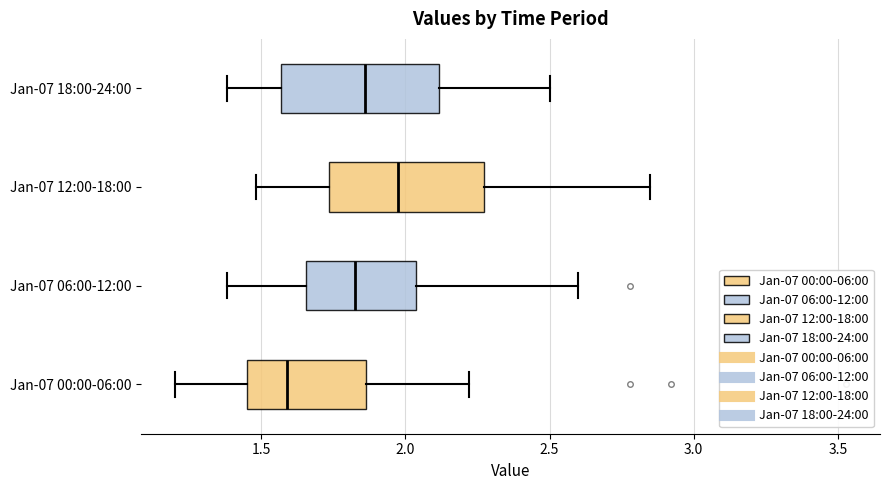

Reading bottom to top, transcribe this box plot: for each box, give where its median line is, the range the box spans, and where its two whiskers end, as read against the x-axis. The values are not printed on the chart, so give them approximately, as read against the axis.

Jan-07 00:00-06:00: median 1.60, box 1.45 to 1.85, whiskers 1.20 to 2.20
Jan-07 06:00-12:00: median 1.85, box 1.65 to 2.05, whiskers 1.40 to 2.60
Jan-07 12:00-18:00: median 2.00, box 1.75 to 2.25, whiskers 1.50 to 2.85
Jan-07 18:00-24:00: median 1.85, box 1.55 to 2.10, whiskers 1.40 to 2.50